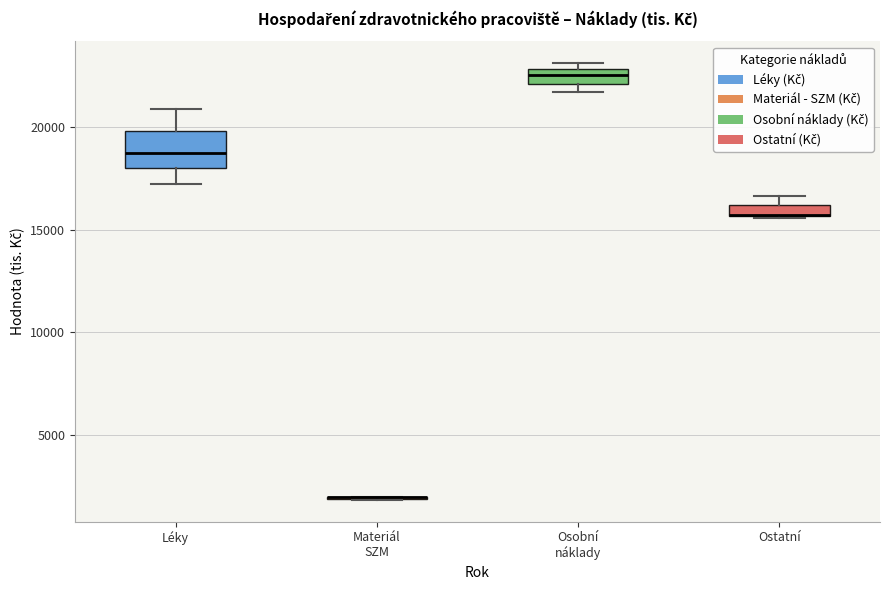

Comparing the boxes themselves (not the whiskers), which one is the tallest?

Léky